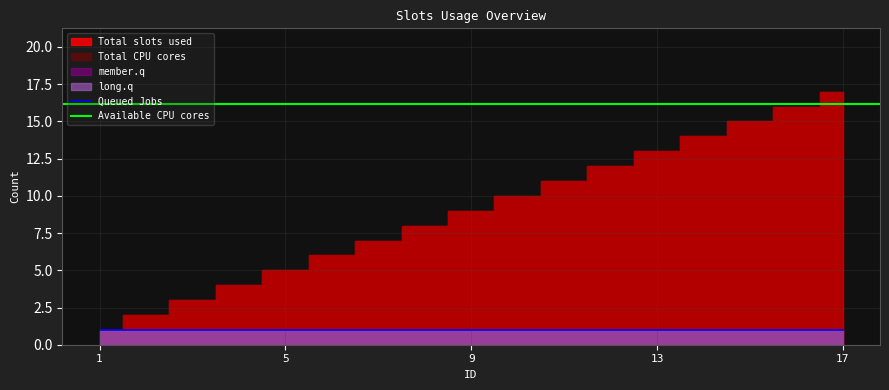

What is the value of the Total CPU cores point at the 12th from the left?

12